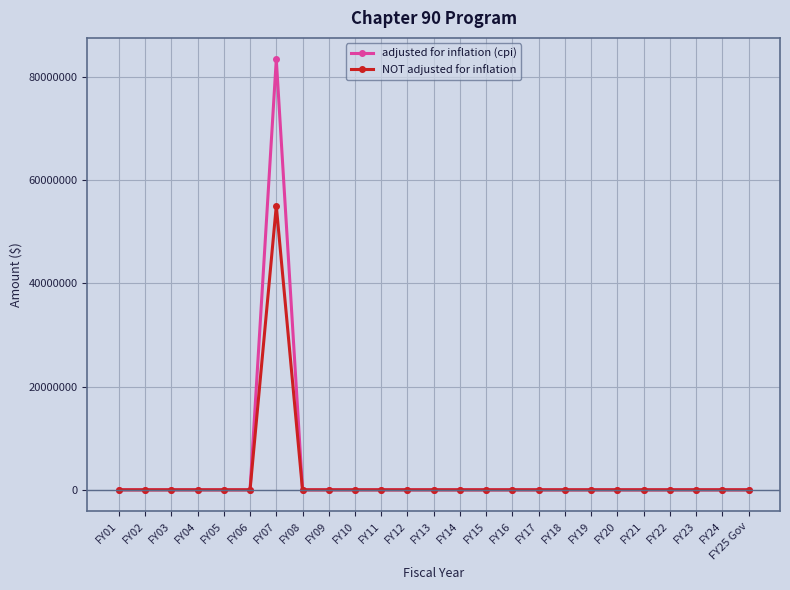

At which category is the sum across all series the highest?

FY07